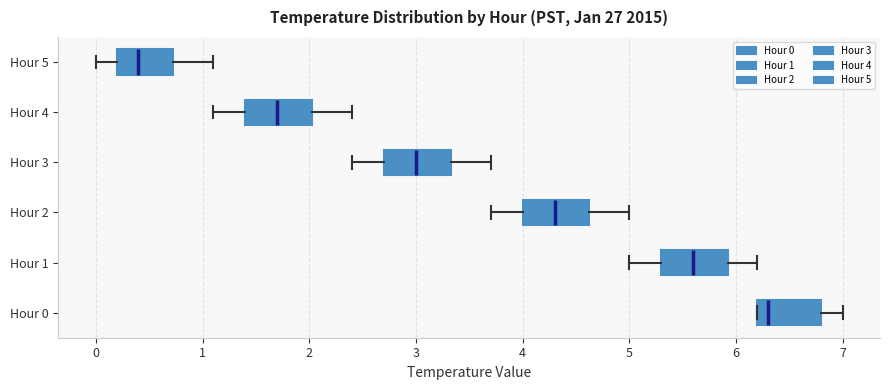

Reading bottom to top, read every box against the x-axis: the position of its median line, the range the box covers, and the ends of its whiskers. The values are not printed on the chart, so give them approximately, as read against the axis.

Hour 0: median 6.3, box 6.2 to 6.8, whiskers 6.2 to 7.0
Hour 1: median 5.6, box 5.3 to 5.9, whiskers 5.0 to 6.2
Hour 2: median 4.3, box 4.0 to 4.6, whiskers 3.7 to 5.0
Hour 3: median 3.0, box 2.7 to 3.3, whiskers 2.4 to 3.7
Hour 4: median 1.7, box 1.4 to 2.0, whiskers 1.1 to 2.4
Hour 5: median 0.4, box 0.2 to 0.7, whiskers 0.0 to 1.1